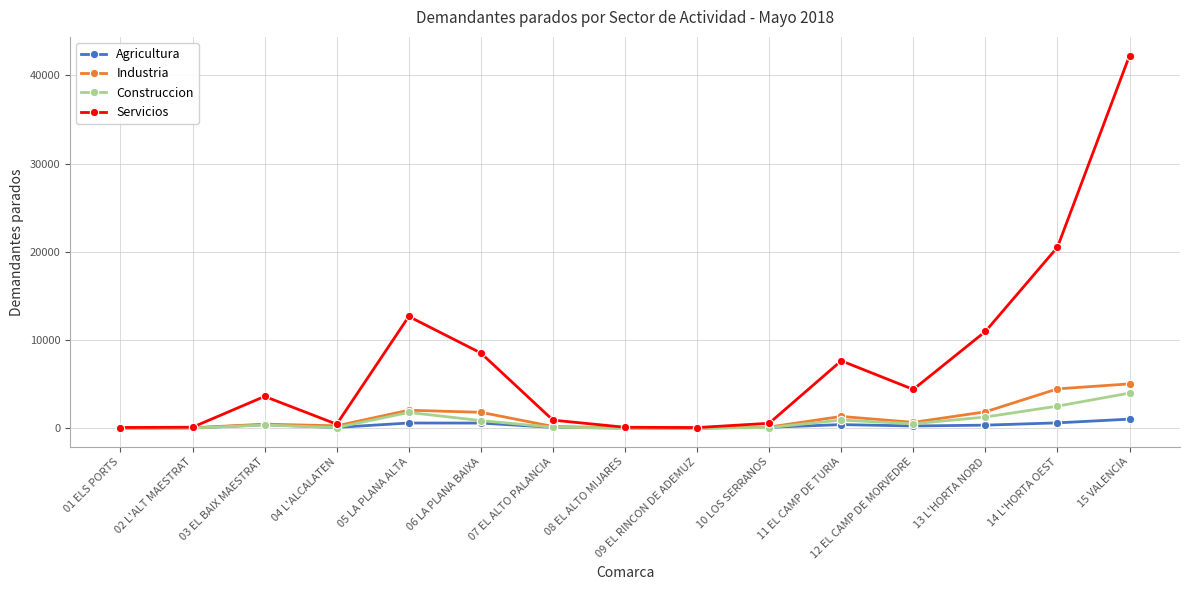

What is the label of the 11th point from the right?

05 LA PLANA ALTA